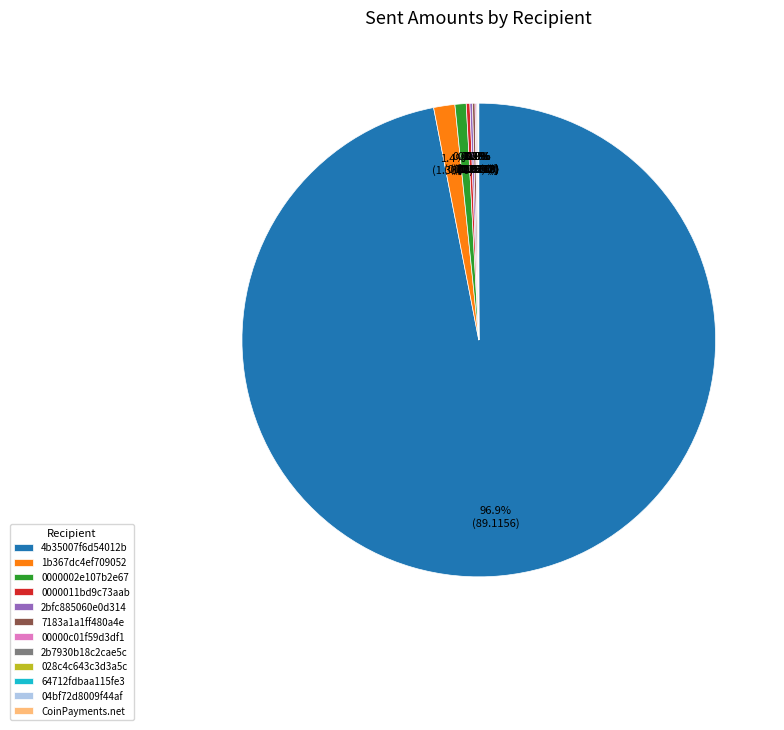

Which slice is the largest?

4b35007f6d54012b